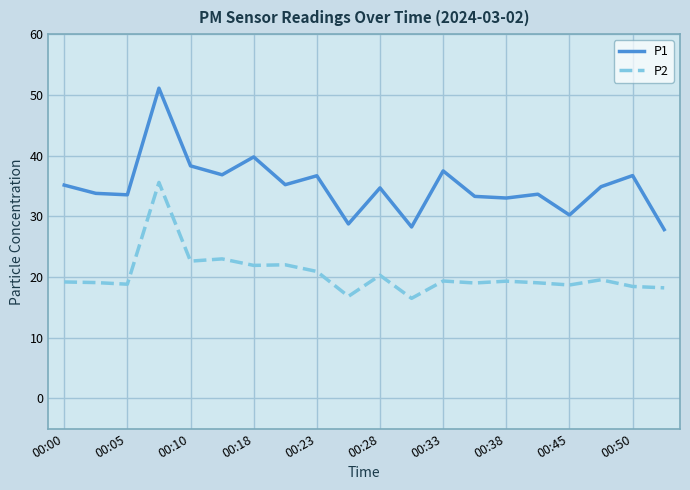

What is the greatest value displayed?

51.1